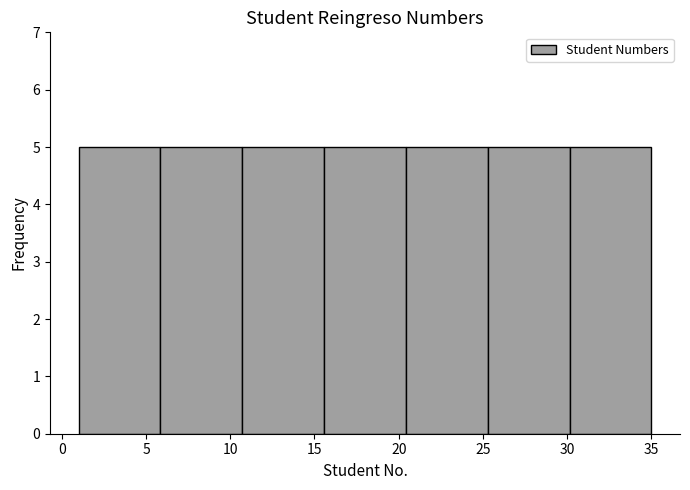

How tall is the bar that spans 20.5 to 25.5 on the x-axis? Neither the bar edges nor the heights are printed on the chart, so give them approximately, as read against the axes.

5